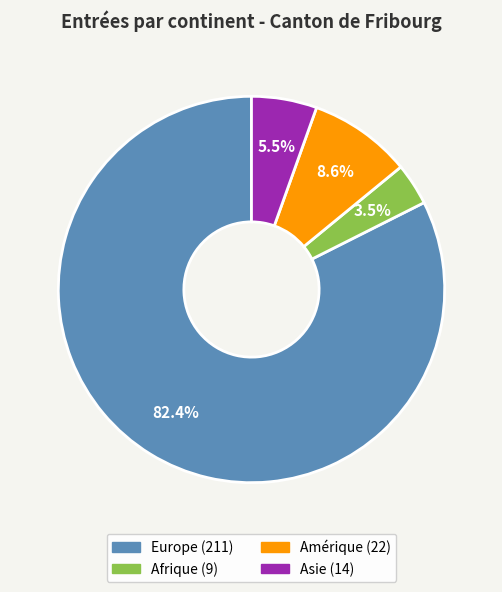

Is there a majority slice in this chart?

Yes